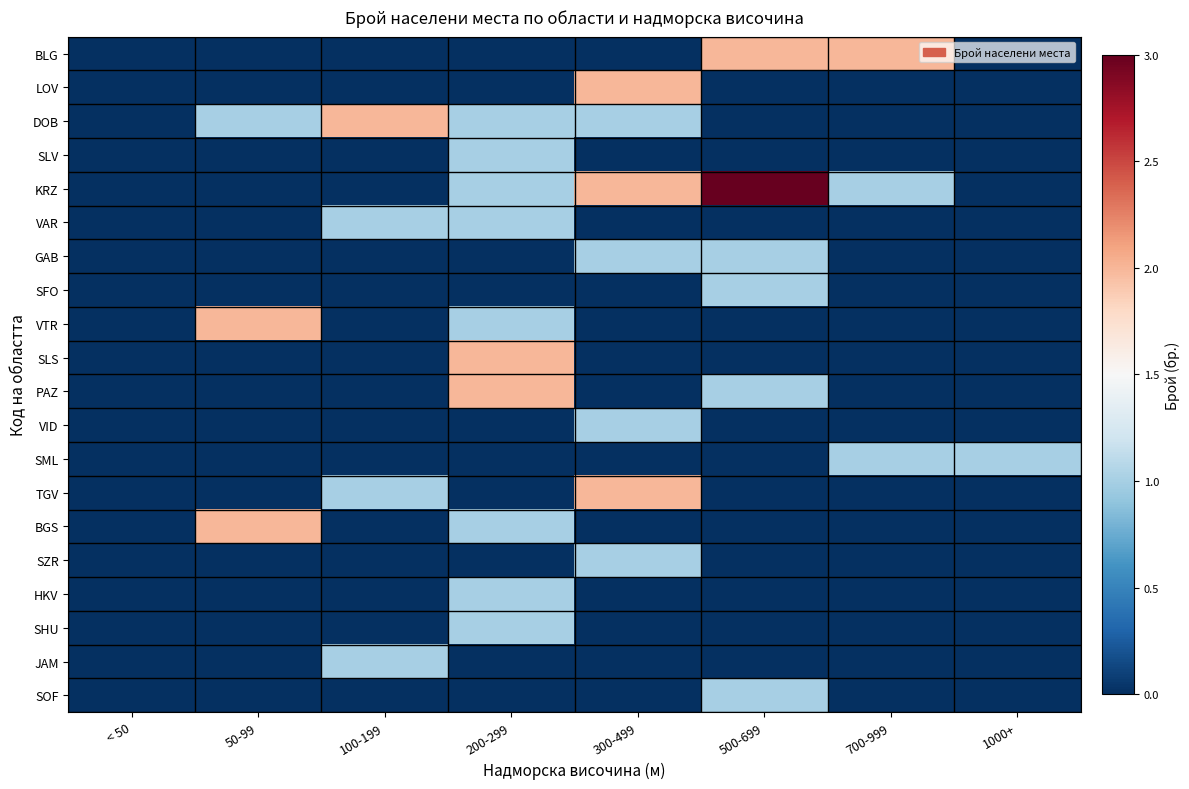

Between < 50 and 100-199, which series saw the biggest shift?

DOB